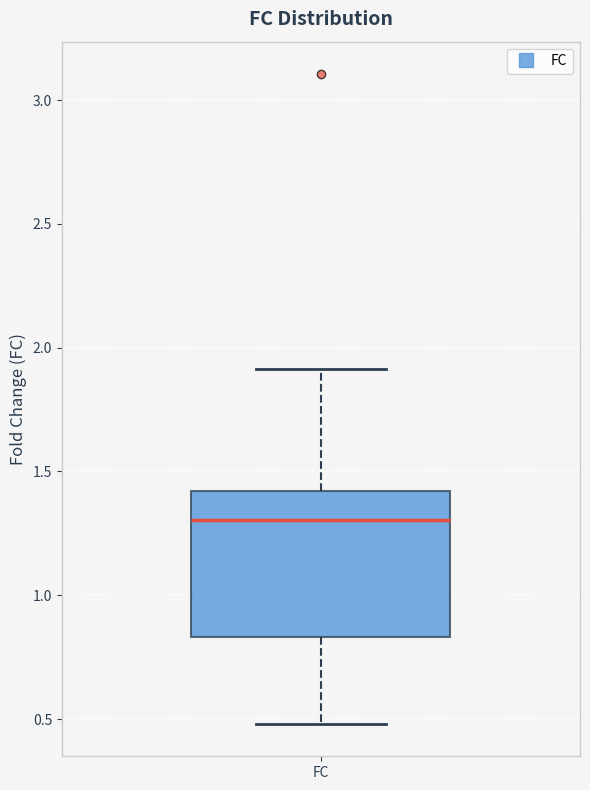

Read this box plot against the y-axis: the position of the median line, the range covered by the box, and the ends of both whiskers. The values are not printed on the chart, so give them approximately, as read against the axis.

median 1.30, box 0.85 to 1.40, whiskers 0.50 to 1.90